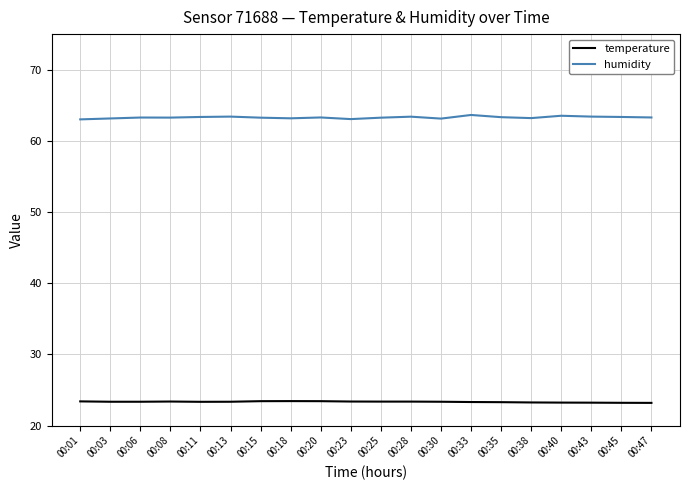

Which series has the largest range (max minus min)?

humidity